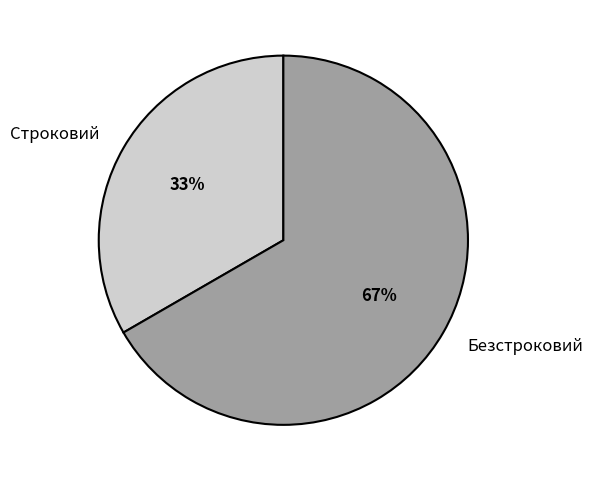

Rank the categories by value from highest to lowest.

Безстроковий, Строковий